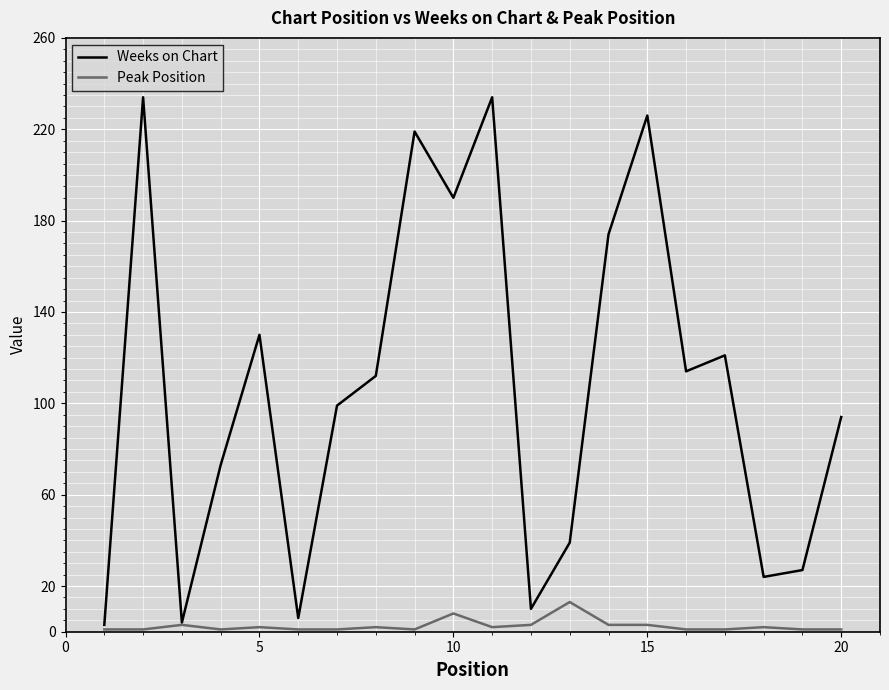

What is the maximum value shown in the chart?

234